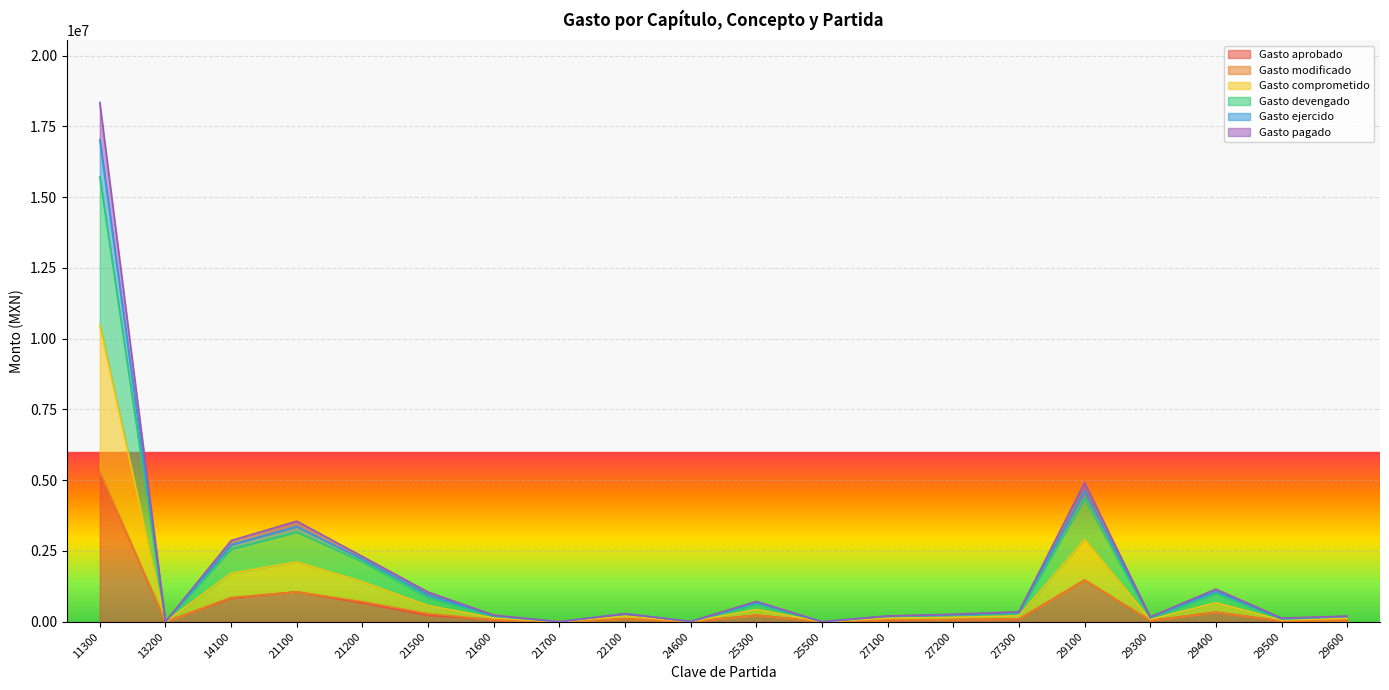

True or false: Gasto aprobado and Gasto ejercido cross at least once.

False